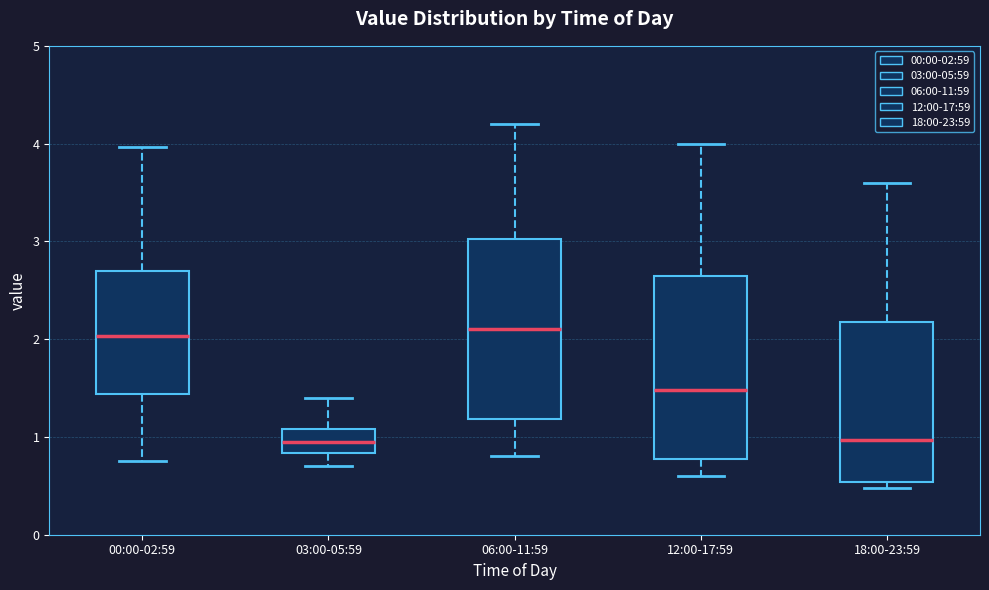

Reading left to right, transcribe this box plot: for each box, give where its median line is, the range the box spans, and where its two whiskers end, as read against the y-axis. The values are not printed on the chart, so give them approximately, as read against the axis.

00:00-02:59: median 2.0, box 1.4 to 2.7, whiskers 0.8 to 4.0
03:00-05:59: median 1.0, box 0.8 to 1.1, whiskers 0.7 to 1.4
06:00-11:59: median 2.1, box 1.2 to 3.0, whiskers 0.8 to 4.2
12:00-17:59: median 1.5, box 0.8 to 2.7, whiskers 0.6 to 4.0
18:00-23:59: median 1.0, box 0.5 to 2.2, whiskers 0.5 (just below the box's lower edge) to 3.6